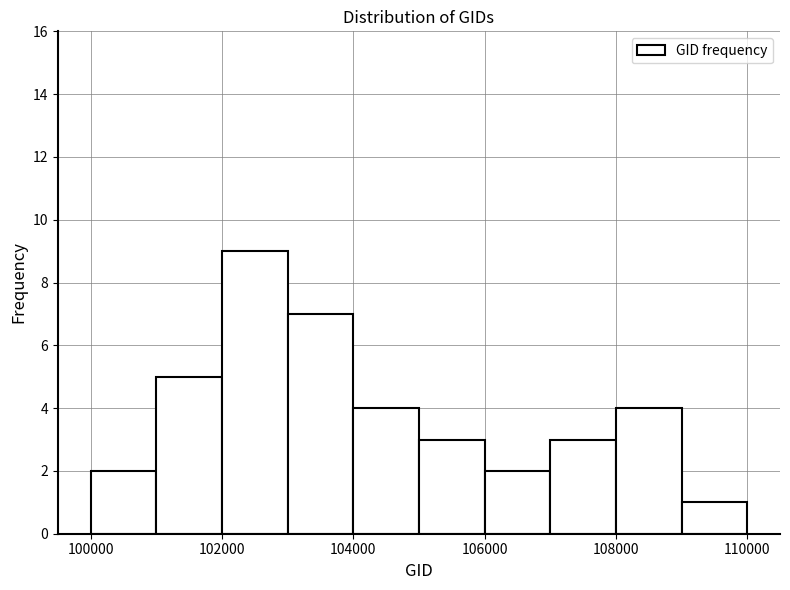

Reading left to right, transcribe this chart: for each bar, give the range it covers on the x-axis and its height. The values are not printed on the chart, so give them approximately, as read against the axis.

100000 to 101000: 2
101000 to 102000: 5
102000 to 103000: 9
103000 to 104000: 7
104000 to 105000: 4
105000 to 106000: 3
106000 to 107000: 2
107000 to 108000: 3
108000 to 109000: 4
109000 to 110000: 1